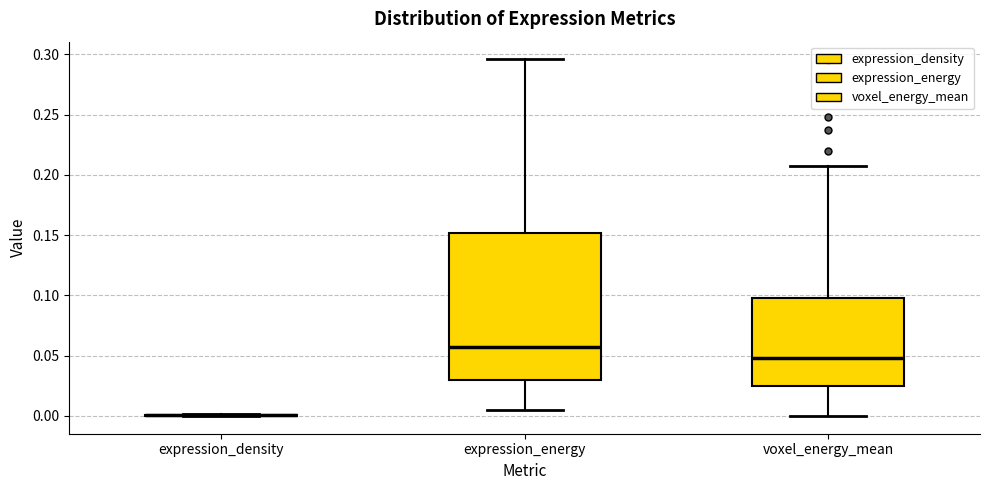

Reading left to right, read every box against the y-axis: the position of its median line, the range the box covers, and the ends of its whiskers. The values are not printed on the chart, so give them approximately, as read against the axis.

expression_density: box collapsed to a line at 0.000, whiskers 0.000 to 0.000
expression_energy: median 0.055, box 0.030 to 0.150, whiskers 0.005 to 0.295
voxel_energy_mean: median 0.050, box 0.025 to 0.100, whiskers 0.000 to 0.205